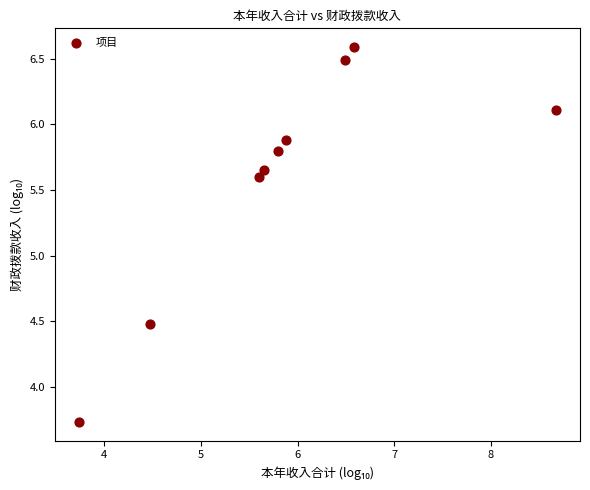

What is the average X value?

5.9